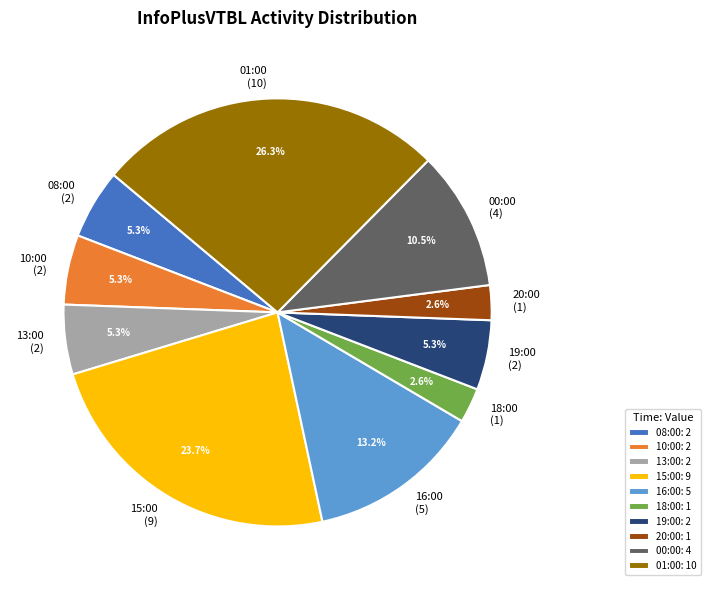

Is the sum of 13:00 (2) and 08:00 (2) greater than half?

No